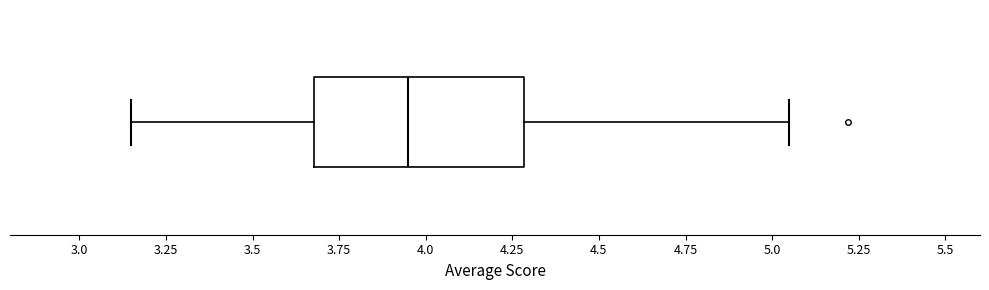

Read this box plot against the x-axis: the position of the median line, the range covered by the box, and the ends of both whiskers. The values are not printed on the chart, so give them approximately, as read against the axis.

median 3.95, box 3.70 to 4.30, whiskers 3.15 to 5.05